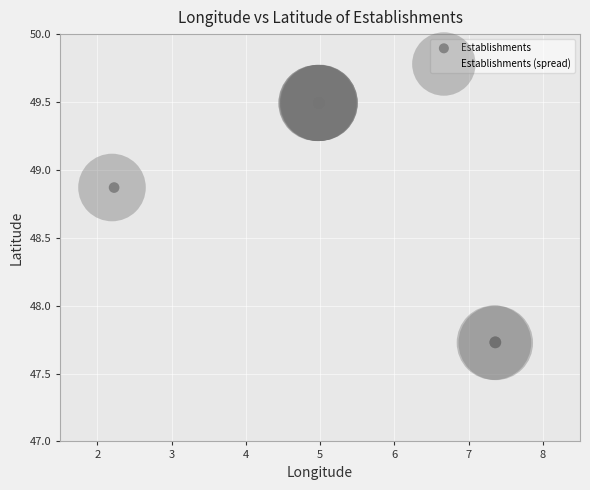

Which series has the largest Y range (max minus min)?

Establishments (spread)